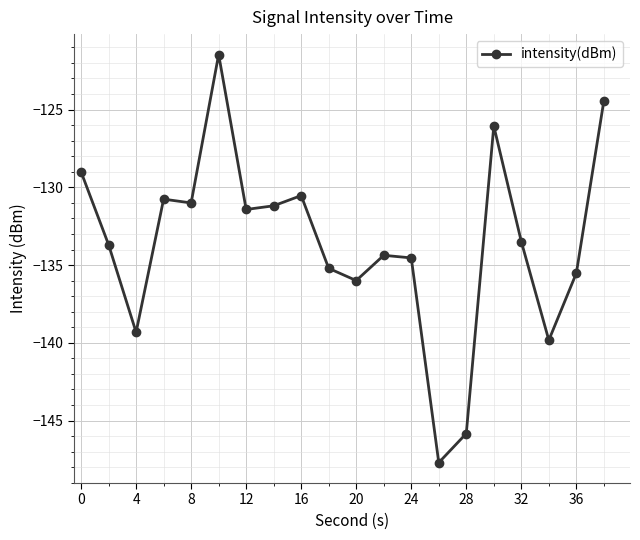

What is the value of the 4th point from the left?

-130.8